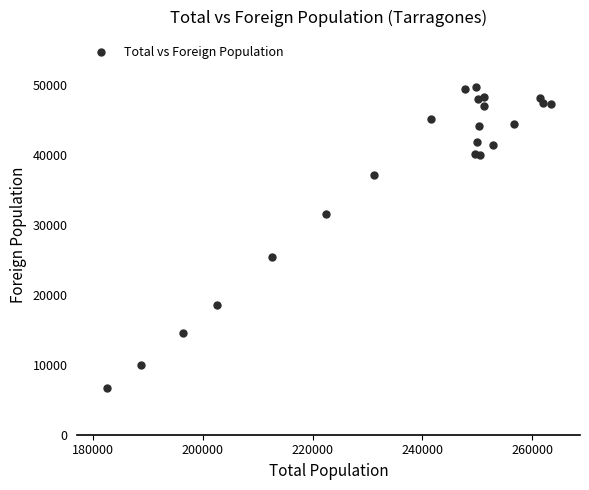

What is the range of X values (max minus min)?

80815